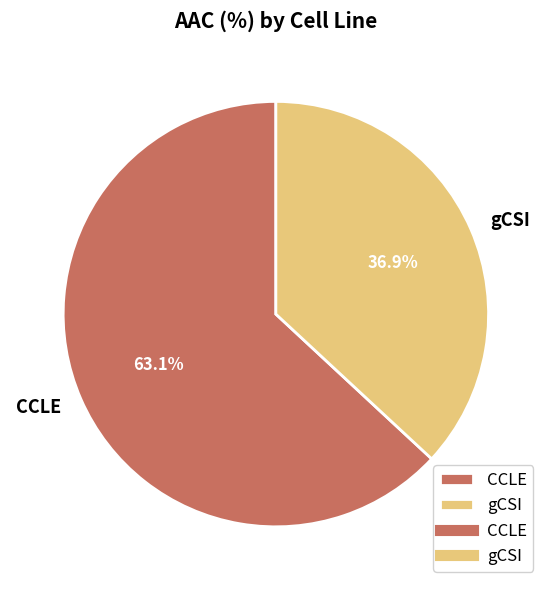

Rank the categories by value from highest to lowest.

CCLE, gCSI